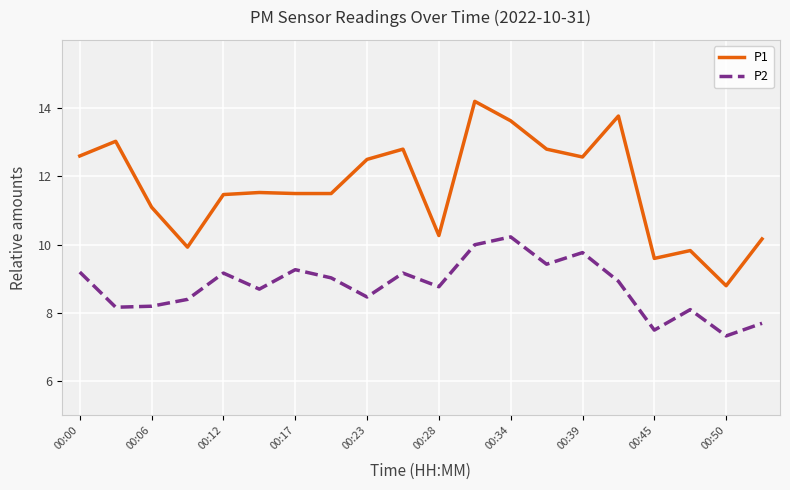

True or false: P2 has more than 2 interior local peaks.

True